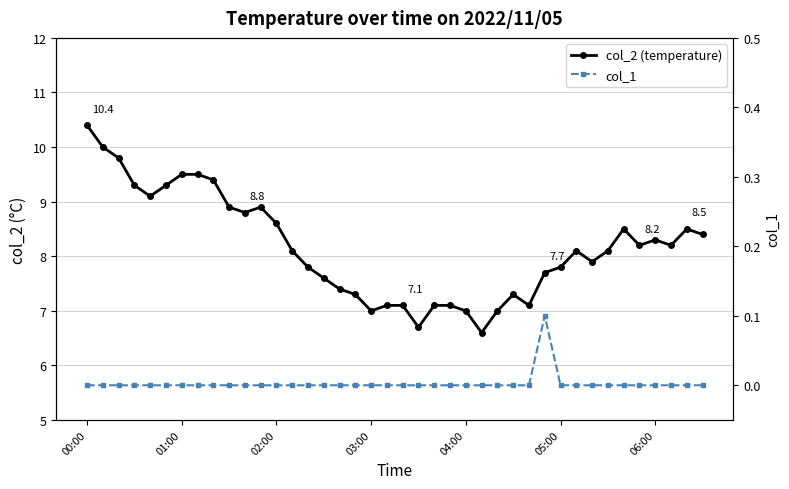

List the series in order of their overall mean, lowest first.

col_1, col_2 (temperature)